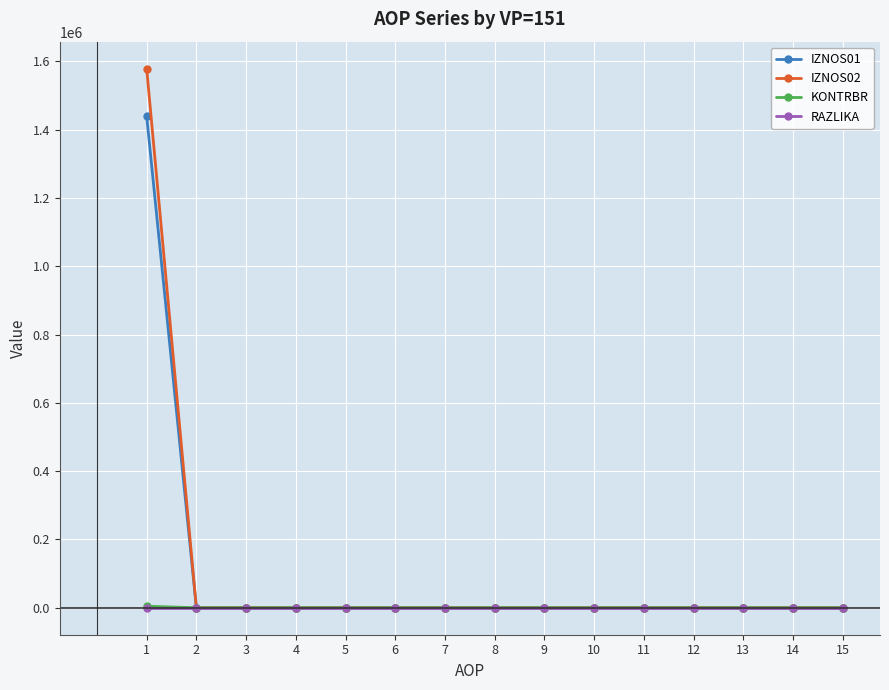

Which series has the widest spread of values?

IZNOS02